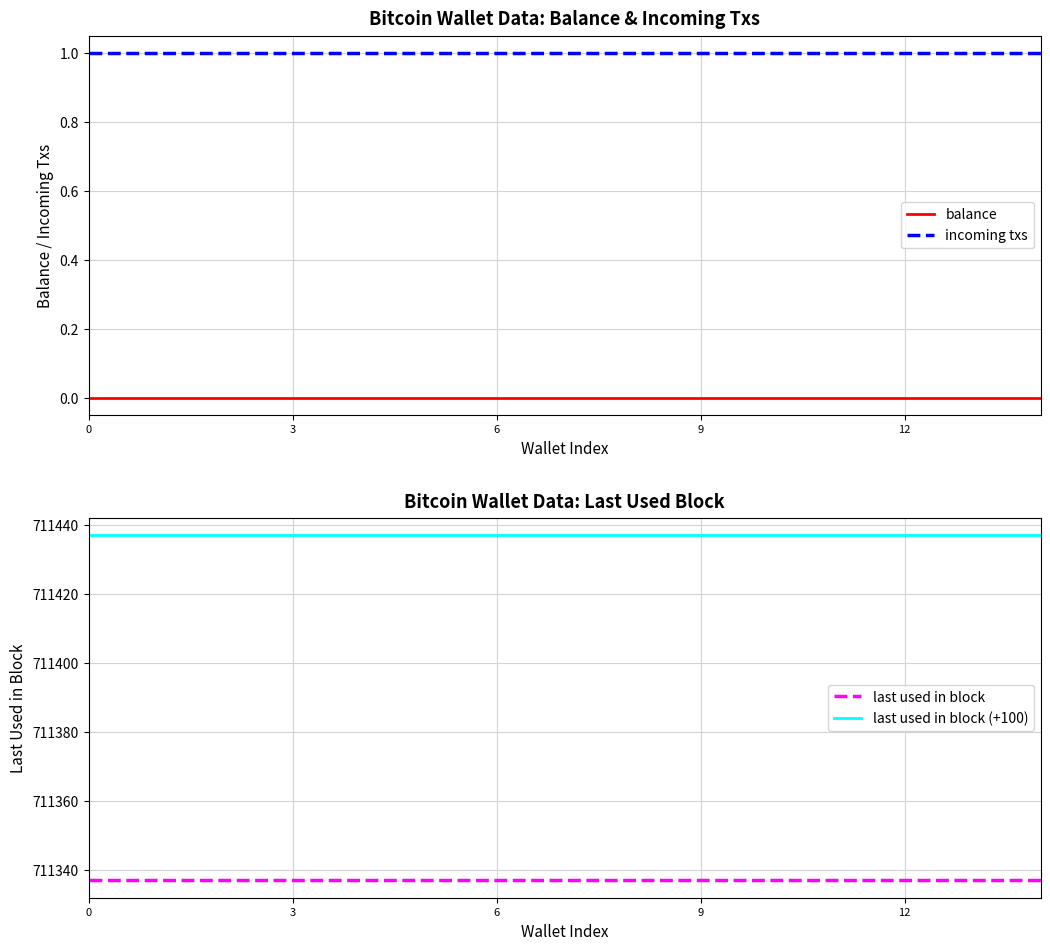

Is the value of last used in block at 8 greater than the value of balance at 9?

Yes